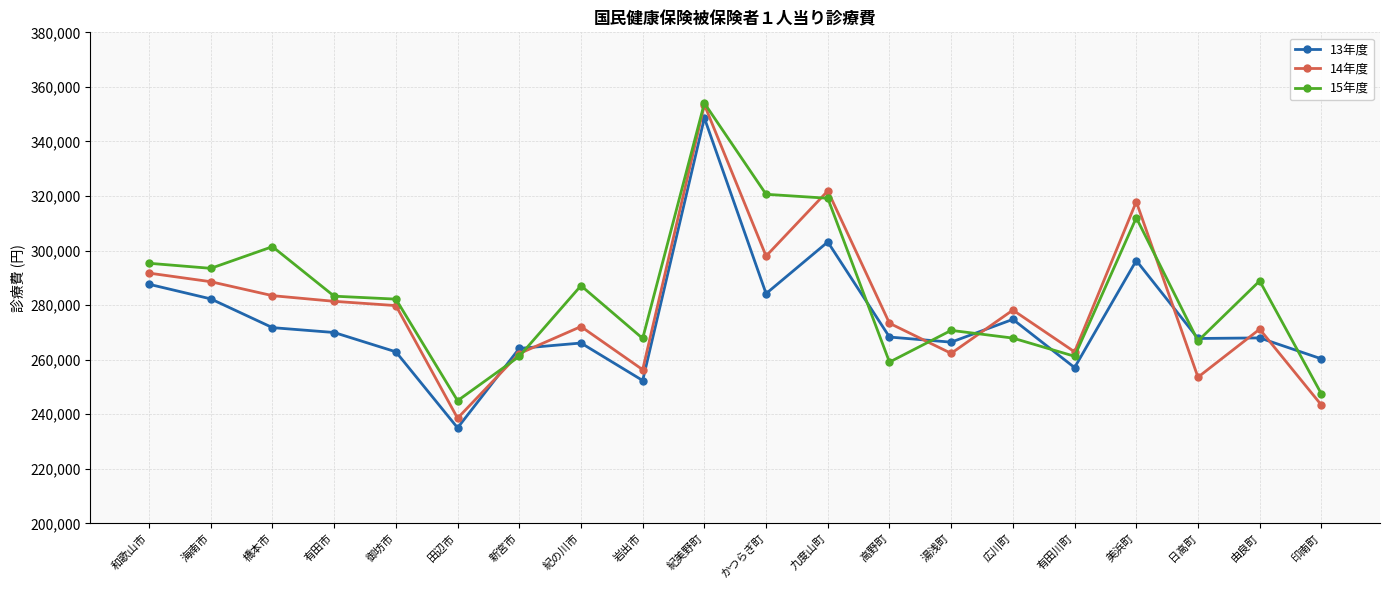

Is it true that 14年度 equals 188865.7 at 有田市?

False